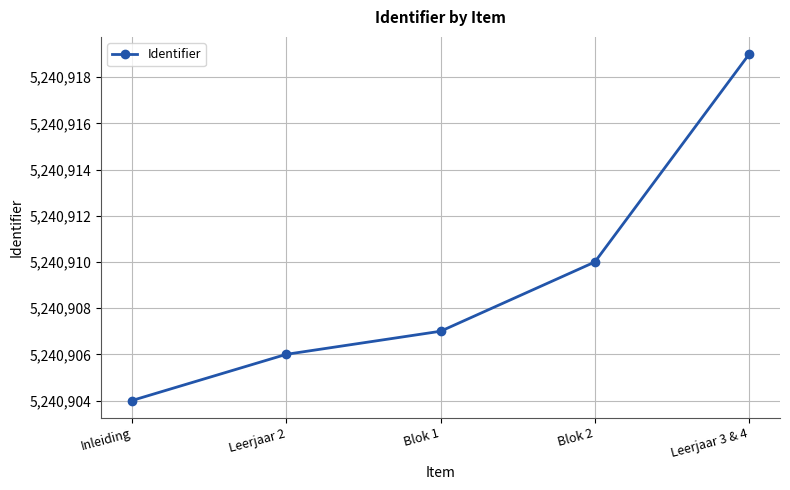

What is the greatest value displayed?

5240919